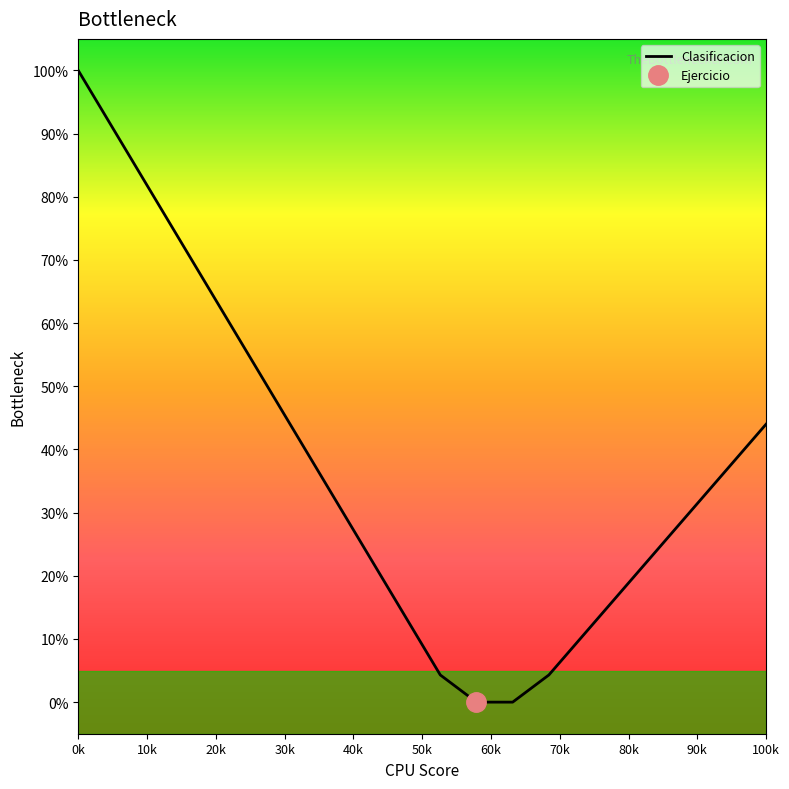

Between 20k and 70k, which is larger?

20k